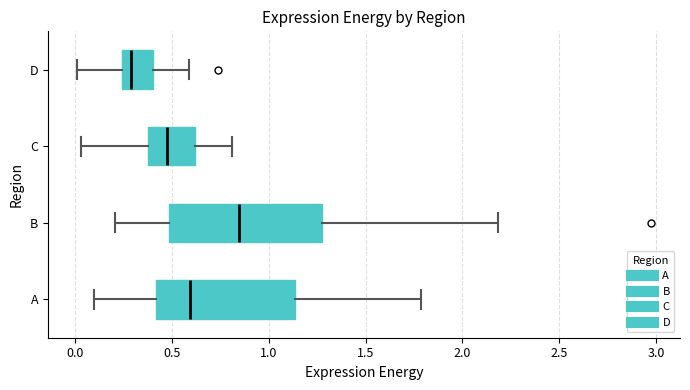

Reading bottom to top, read every box against the x-axis: the position of its median line, the range the box covers, and the ends of its whiskers. The values are not printed on the chart, so give them approximately, as read against the axis.

A: median 0.60, box 0.40 to 1.15, whiskers 0.10 to 1.80
B: median 0.85, box 0.50 to 1.25, whiskers 0.20 to 2.20
C: median 0.45, box 0.40 to 0.60, whiskers 0.05 to 0.80
D: median 0.30, box 0.25 to 0.40, whiskers 0.00 to 0.60